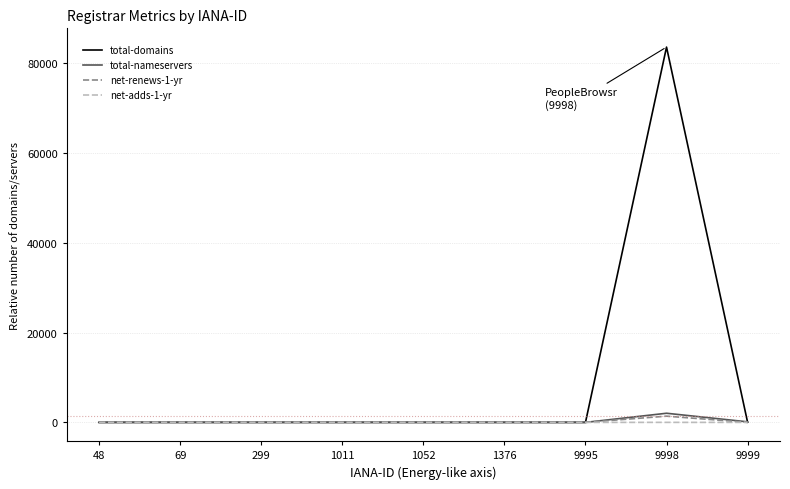

Which series has the widest spread of values?

total-domains